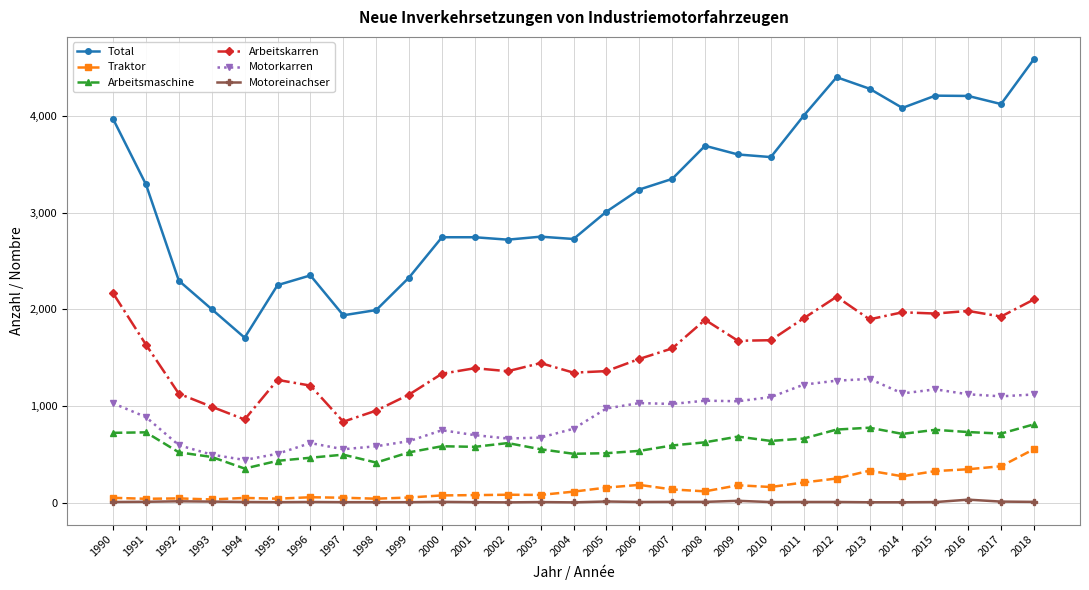

True or false: Motoreinachser and Motorkarren intersect in this chart.

False